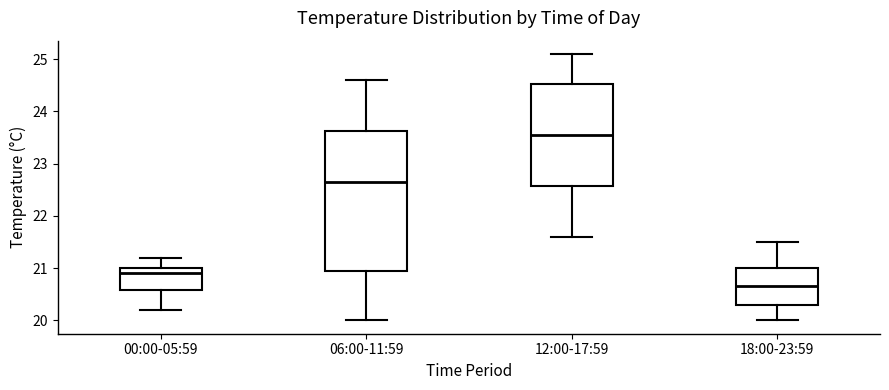

Reading left to right, transcribe this box plot: for each box, give where its median line is, the range the box spans, and where its two whiskers end, as read against the y-axis. The values are not printed on the chart, so give them approximately, as read against the axis.

00:00-05:59: median 20.9, box 20.6 to 21.0, whiskers 20.2 to 21.2
06:00-11:59: median 22.7, box 21.0 to 23.6, whiskers 20.0 to 24.6
12:00-17:59: median 23.6, box 22.6 to 24.5, whiskers 21.6 to 25.1
18:00-23:59: median 20.7, box 20.3 to 21.0, whiskers 20.0 to 21.5